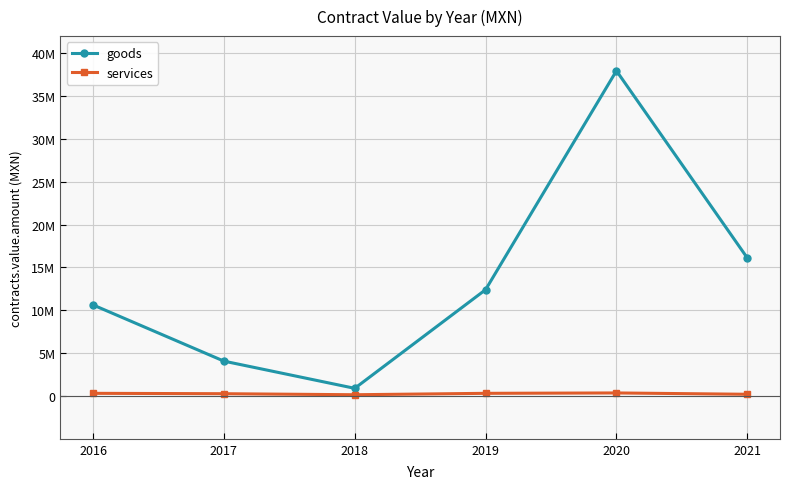

Reading left to right, what are all the values shown in this chart?

goods: 10625000.0	4066000.0	891000.0	12403360.0	37951025.0	16110976.0
services: 307603.5	263643.6	143276.7	307603.5	352015.1	197128.5